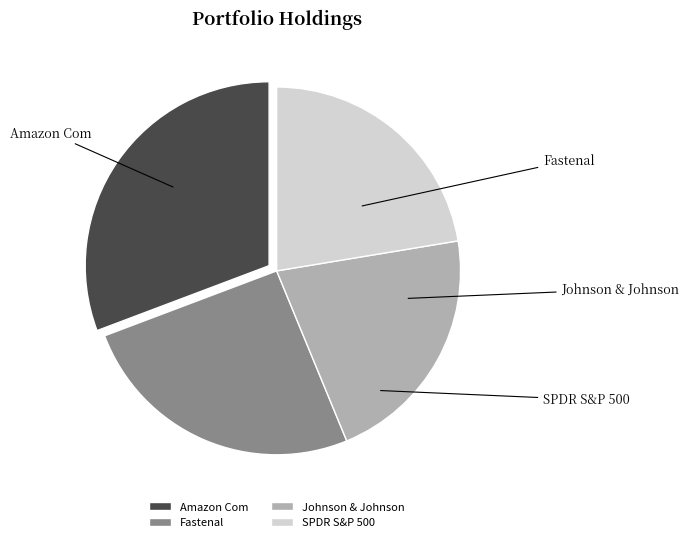

Does Fastenal represent more than half of the total?

No